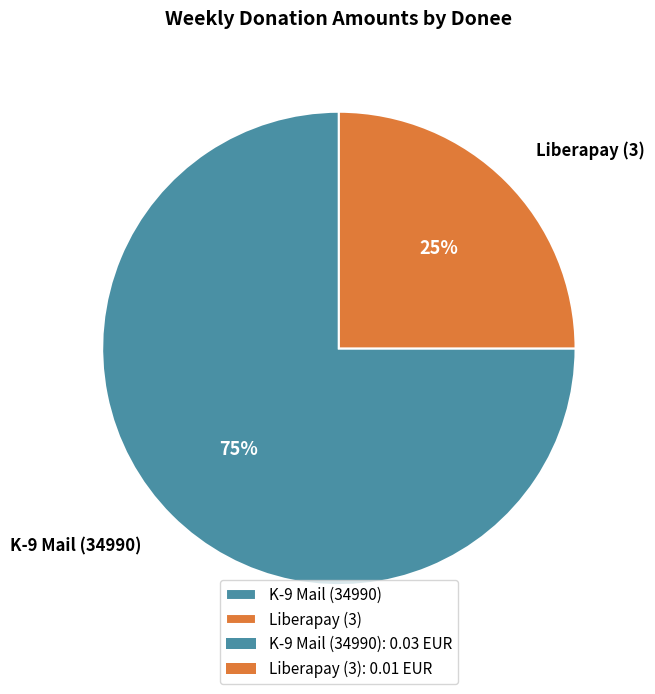

What percentage is the Liberapay (3) slice, to the nearest percent?

25%